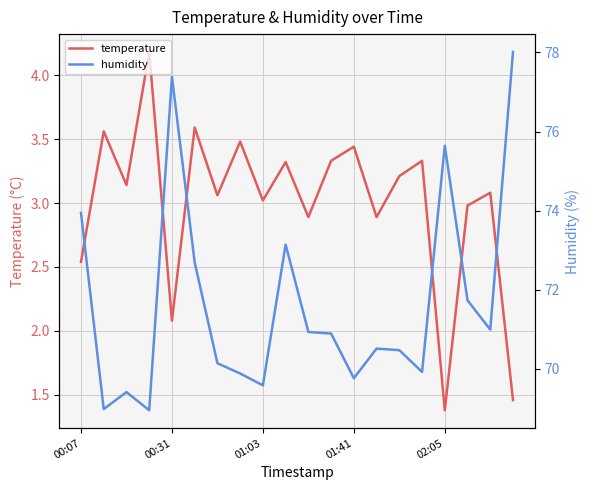

List the series in order of their overall mean, highest first.

humidity, temperature